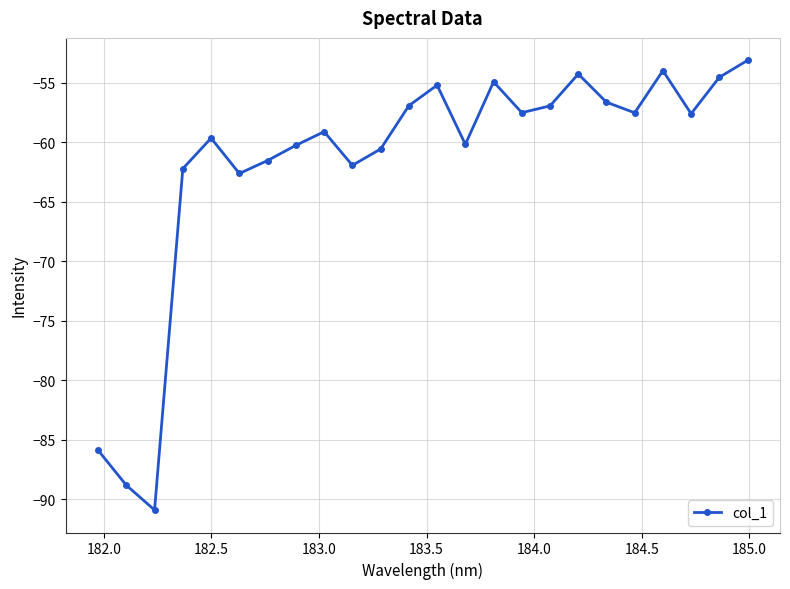

What is the value of the 8th point from the left?

-60.2